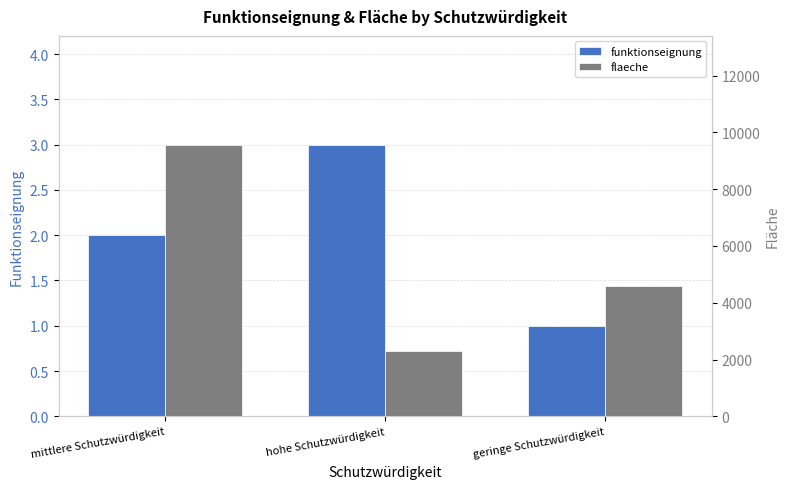

Reading right to left, transcribe all the data shown in this chart.

funktionseignung: geringe Schutzwürdigkeit=1	hohe Schutzwürdigkeit=3	mittlere Schutzwürdigkeit=2
flaeche: geringe Schutzwürdigkeit=4592	hohe Schutzwürdigkeit=2291	mittlere Schutzwürdigkeit=9570